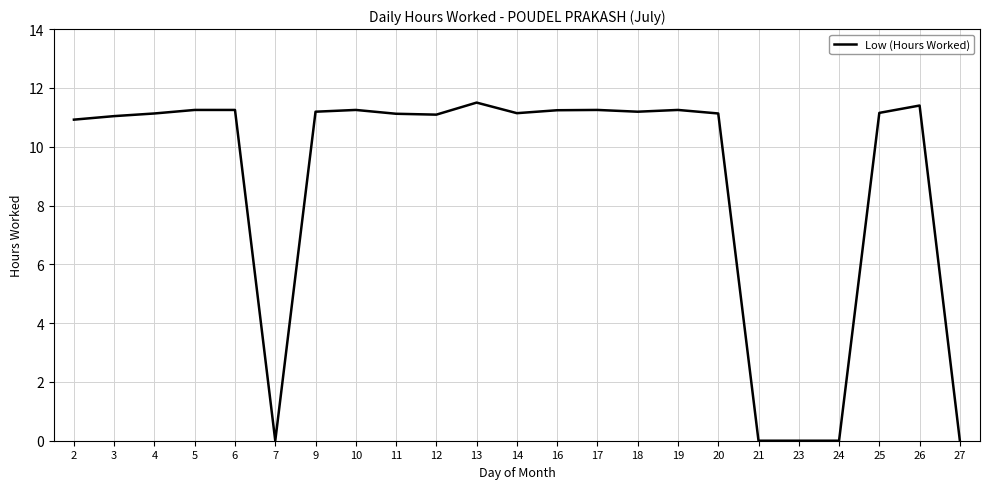

What is the difference between the values at 24 and 11?

11.1